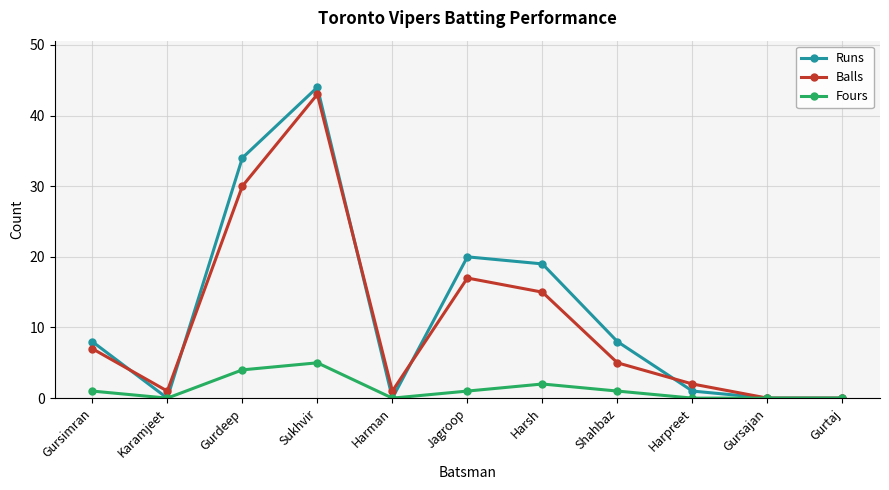

List the series in order of their peak value, lowest first.

Fours, Balls, Runs